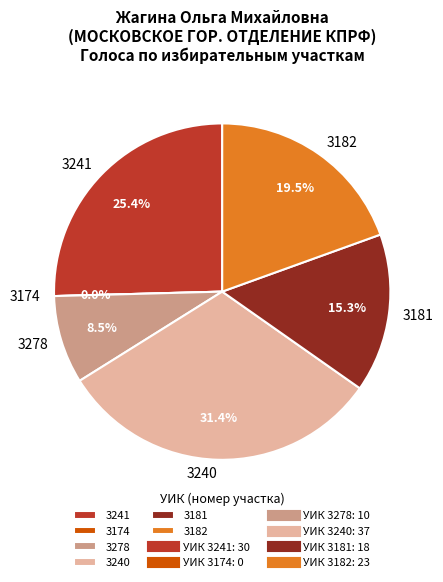

To the nearest percent, what portion does 3278 represent?

8%